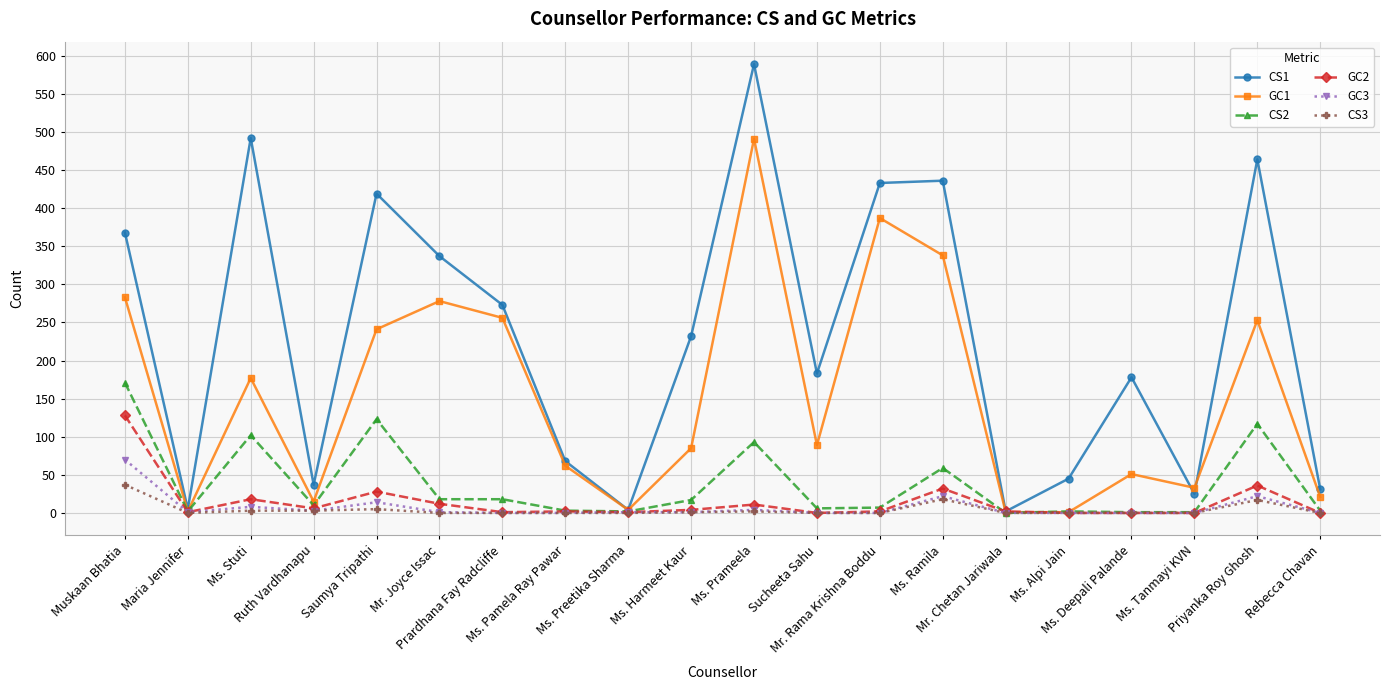

How many data points does each series have?

20